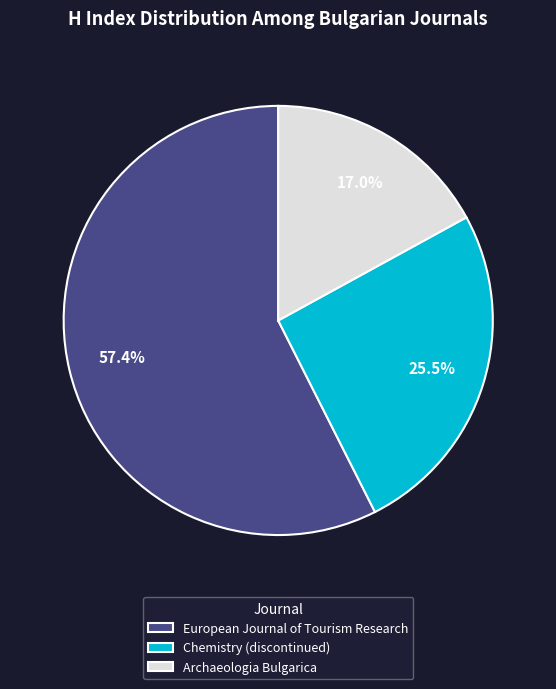

Which category has the smallest portion of the pie?

Archaeologia Bulgarica